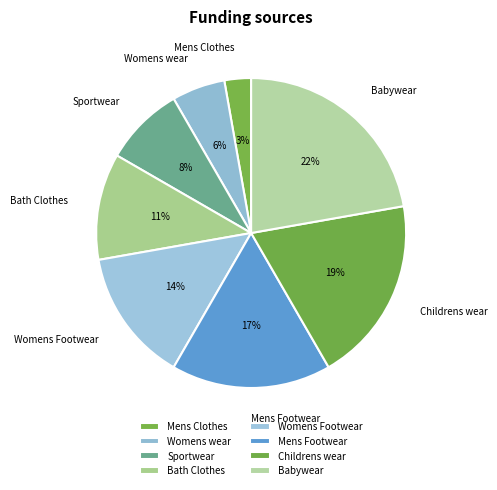

True or false: Womens wear accounts for 19% of the total.

False